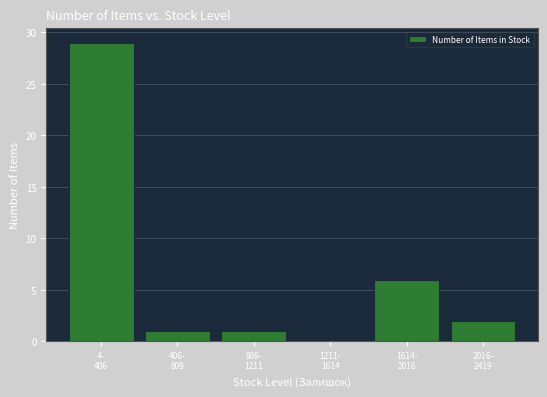

What is the greatest value displayed?

29